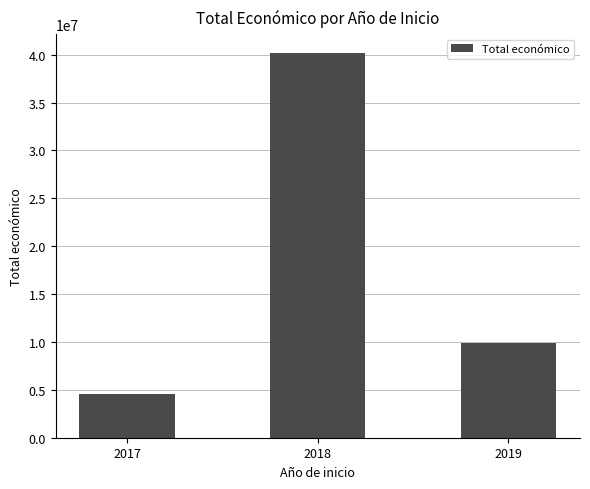

Does the chart contain any negative values?

No